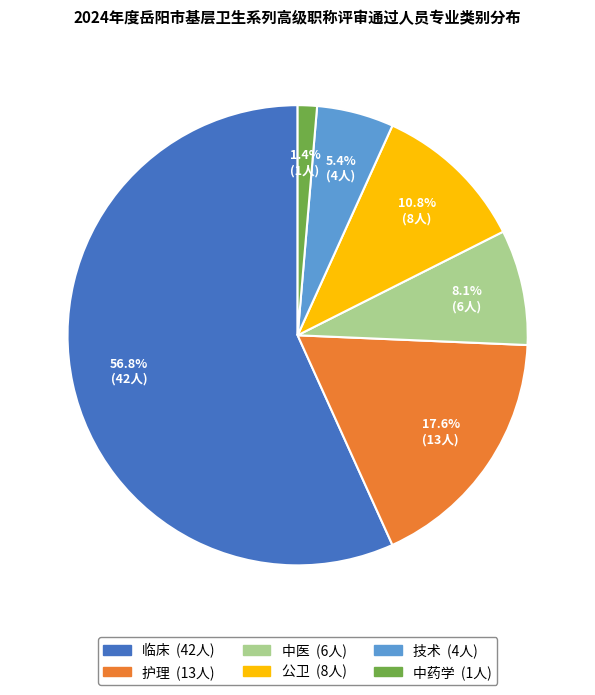

Which has a higher value, 护理 or 中药学?

护理